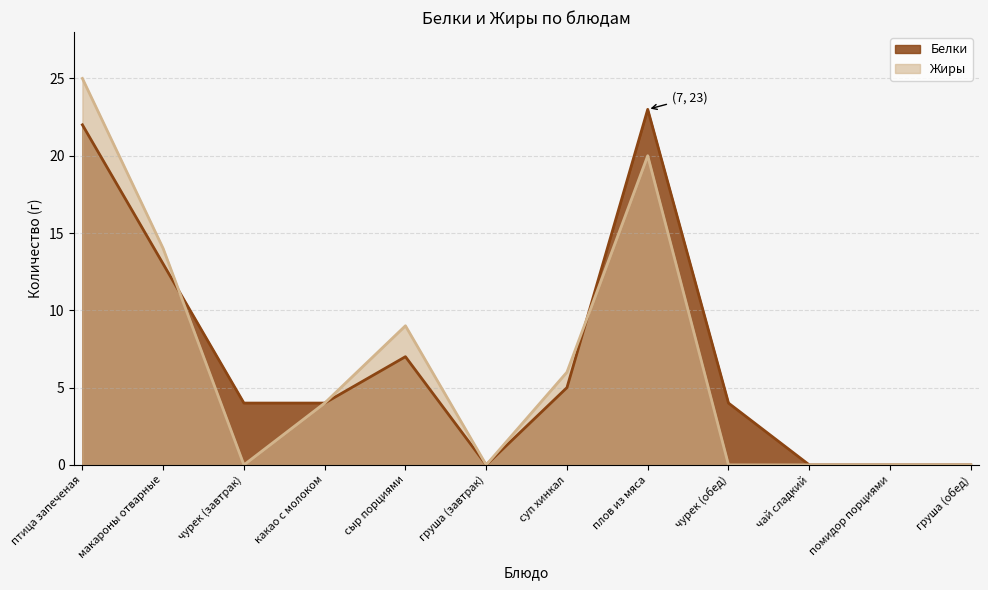

The Белки series shows -8 at чай сладкий. True or false?

False